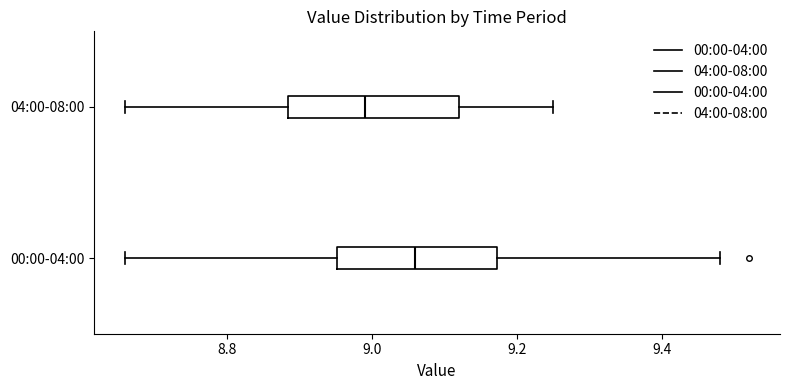

Reading bottom to top, transcribe this box plot: for each box, give where its median line is, the range the box spans, and where its two whiskers end, as read against the x-axis. The values are not printed on the chart, so give them approximately, as read against the axis.

00:00-04:00: median 9.06, box 8.96 to 9.18, whiskers 8.66 to 9.48
04:00-08:00: median 9.00, box 8.88 to 9.12, whiskers 8.66 to 9.26